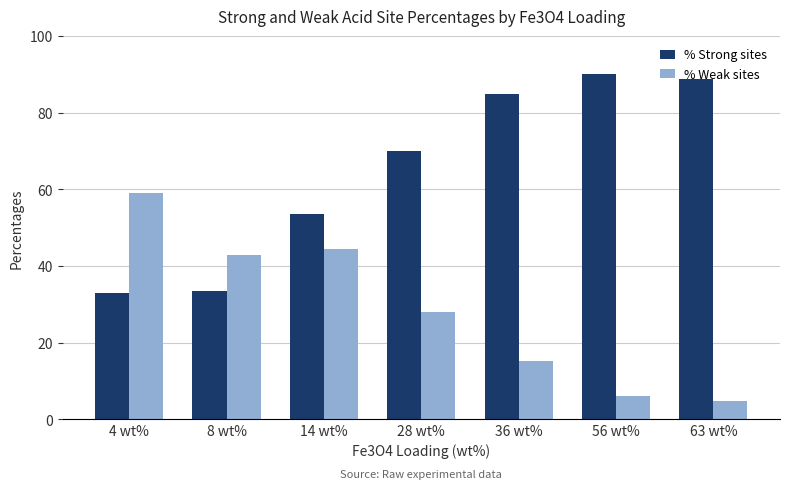

At how many categories does at least one series exceed 63?

4